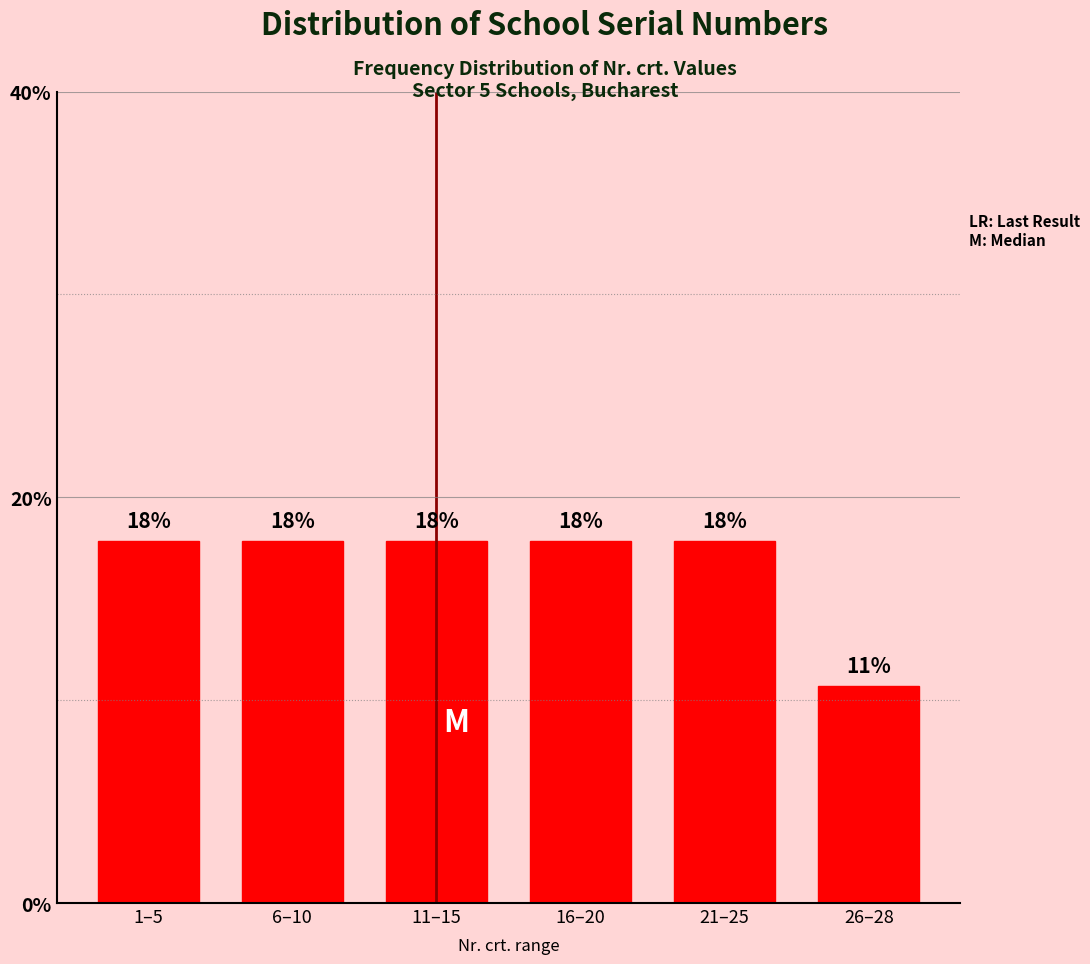

Does the chart contain any negative values?

No